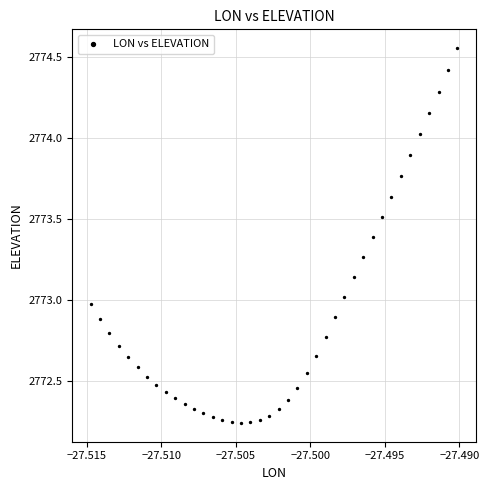

What is the range of Y values (max minus min)?

2.3